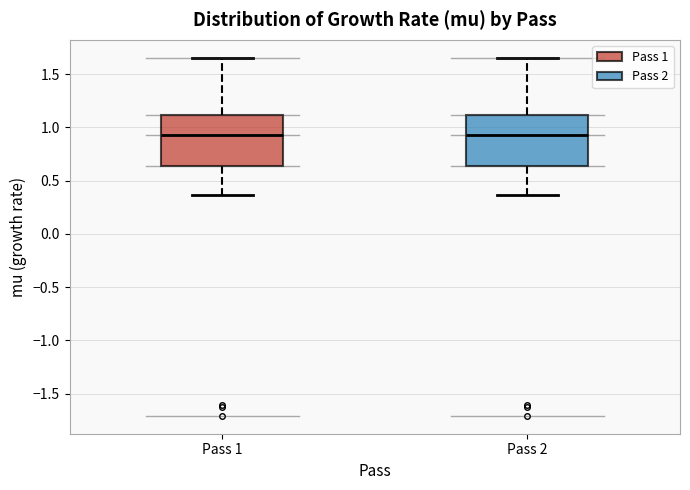

Reading left to right, read every box against the y-axis: the position of its median line, the range the box covers, and the ends of its whiskers. The values are not printed on the chart, so give them approximately, as read against the axis.

Pass 1: median 0.95, box 0.65 to 1.10, whiskers 0.35 to 1.65
Pass 2: median 0.95, box 0.65 to 1.10, whiskers 0.35 to 1.65